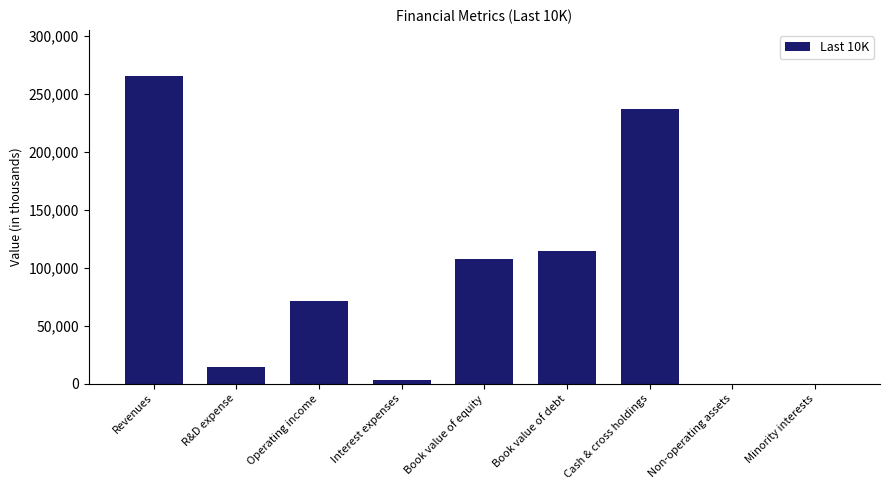

Reading right to left, list all the values displayed in this chart.

0	0	237100	114483	107147	3240	70898	14236	265595